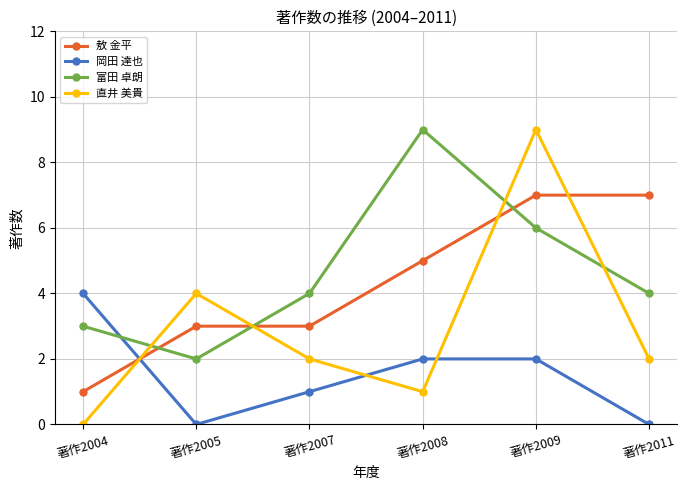

What are all the series names shown in the legend?

敖 金平, 岡田 達也, 富田 卓朗, 直井 美貴